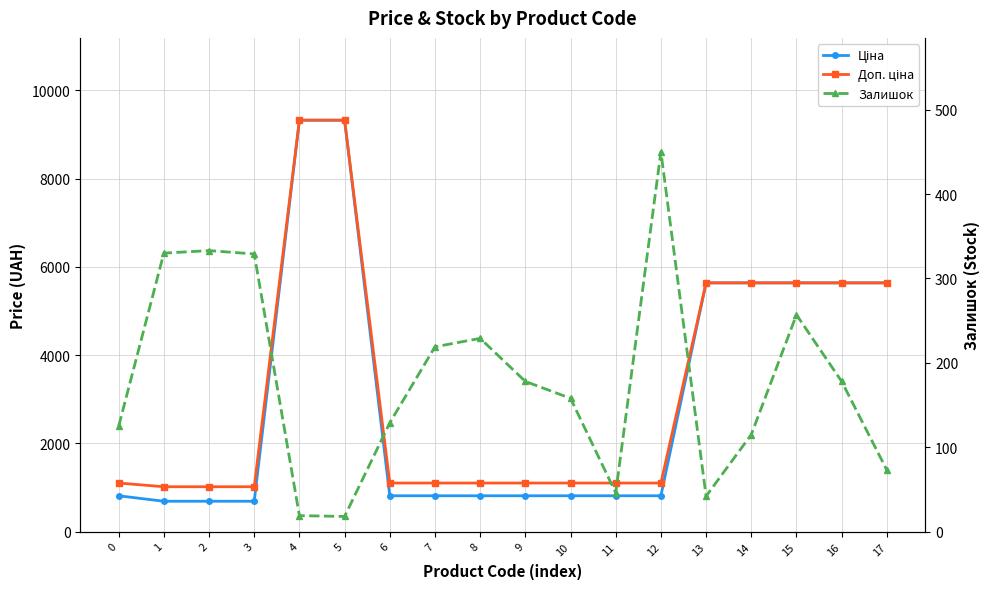

What is the greatest value displayed?

9321.4